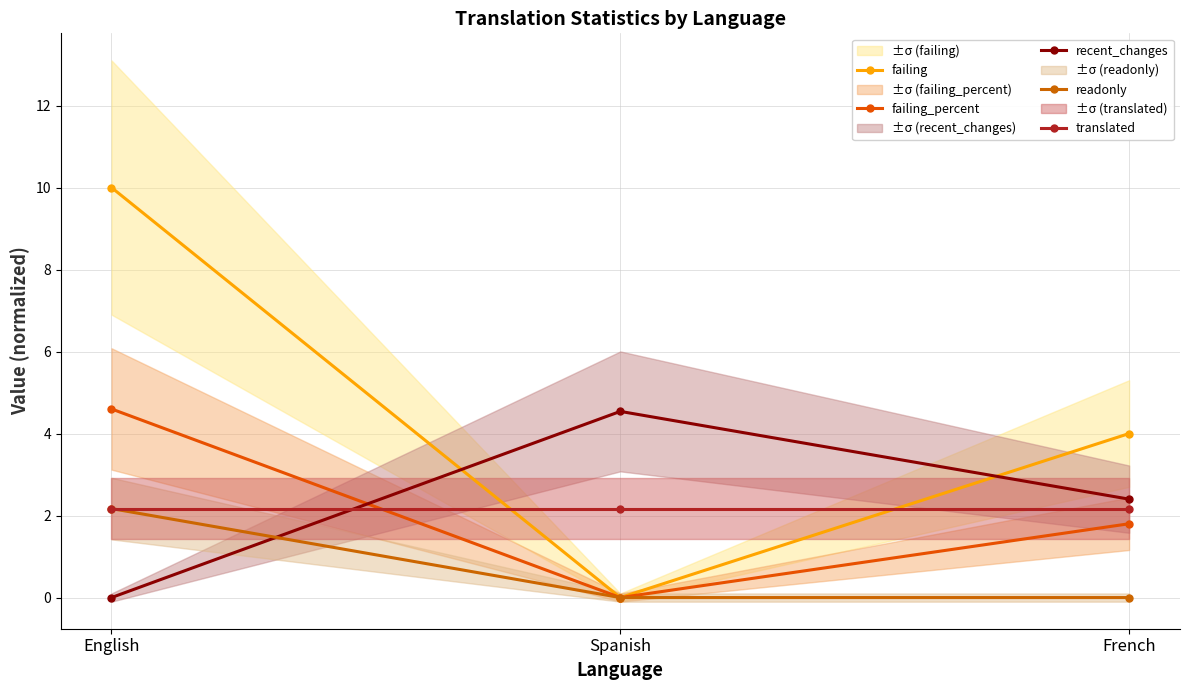

The value of failing_percent at French is 1.8. True or false?

True